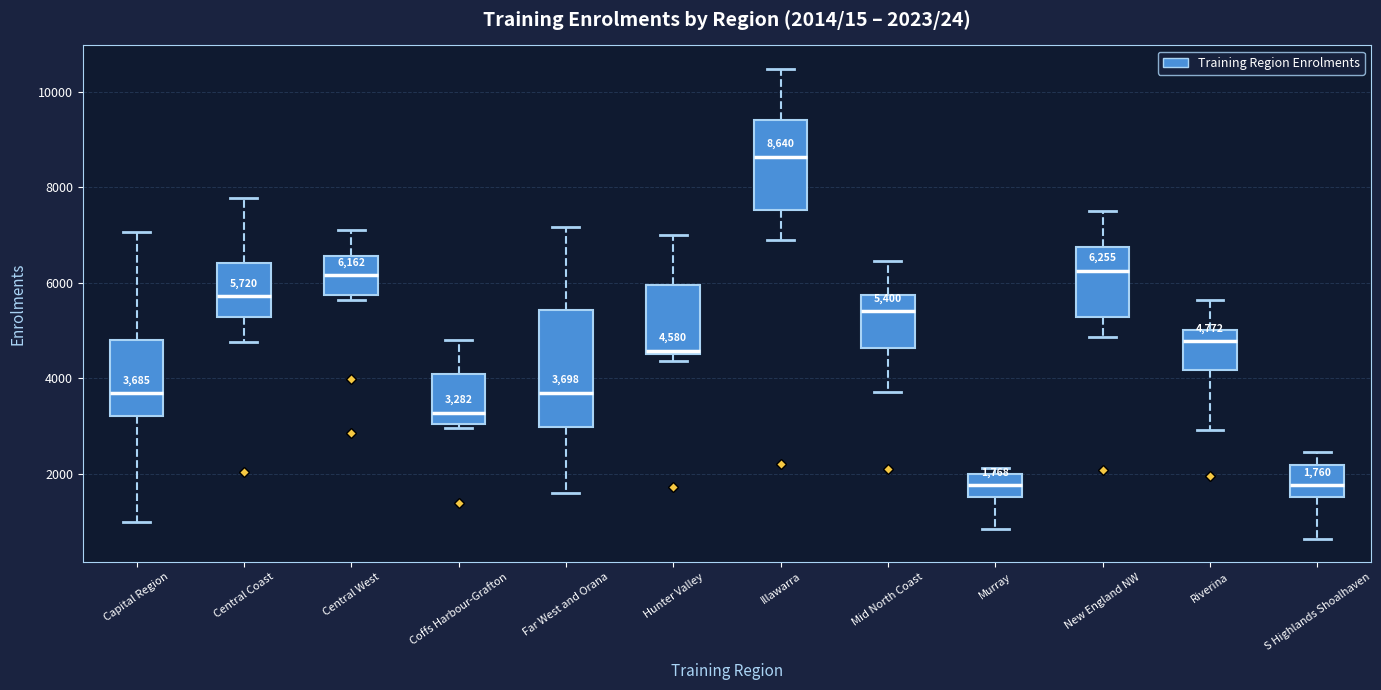

Which box's median line is the highest?

Illawarra